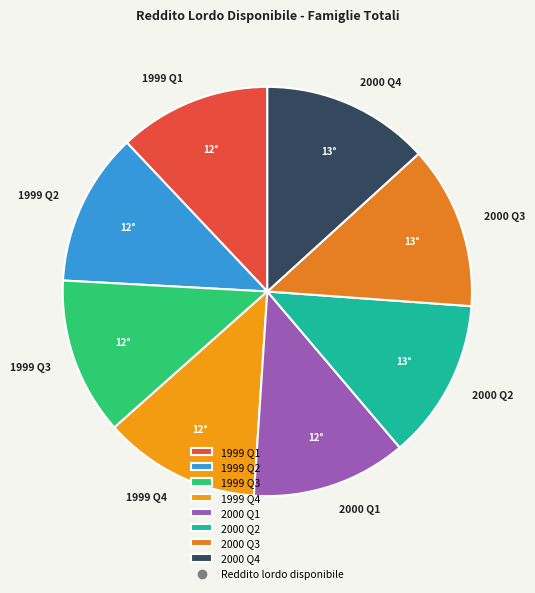

True or false: 1999 Q4 accounts for 1% of the total.

False